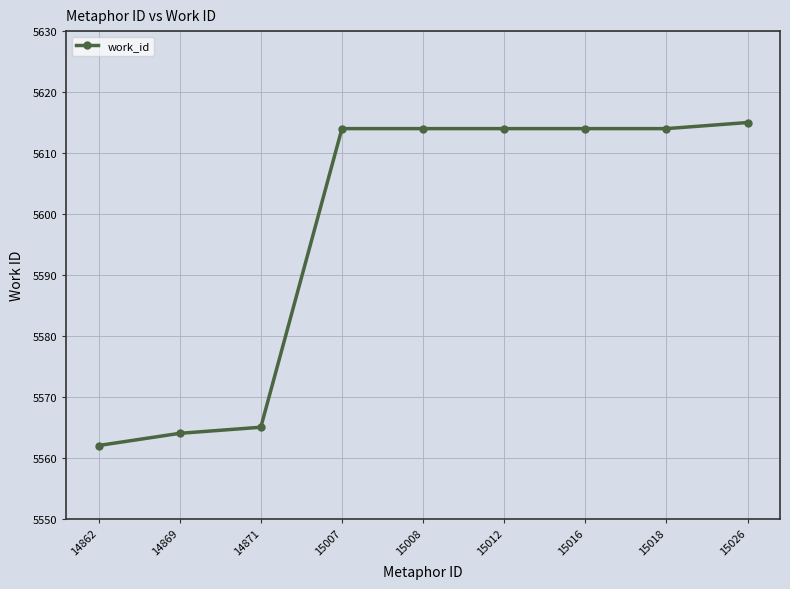

What is the average value?

5597